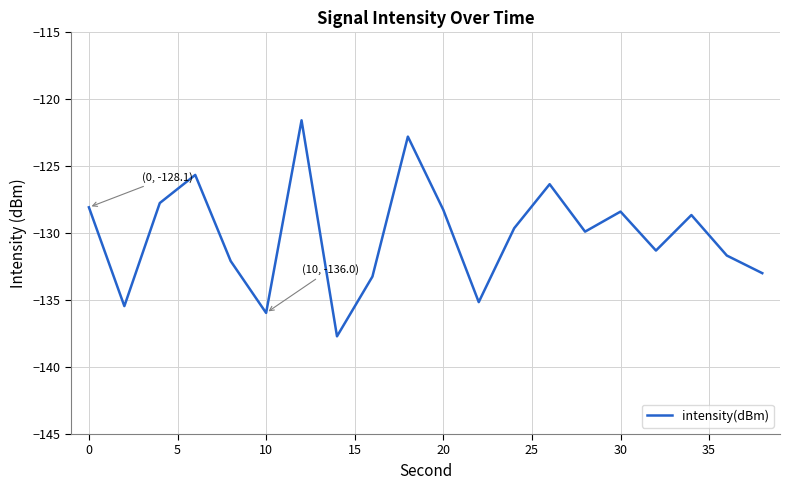

What is the greatest value displayed?

-121.6